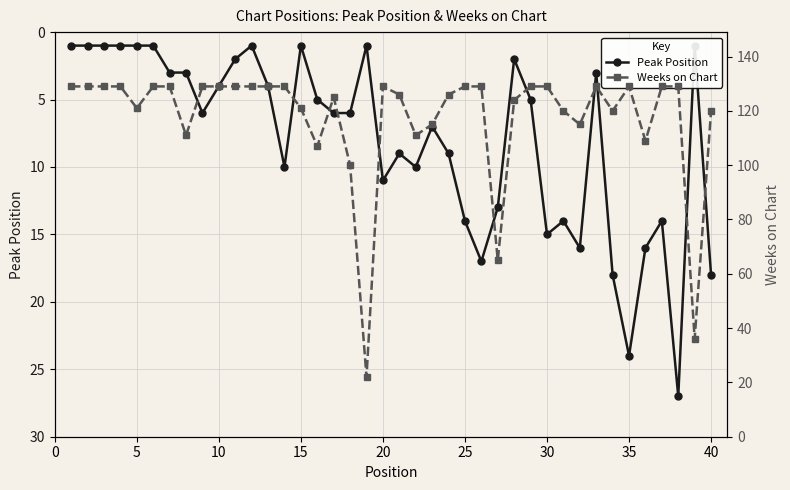

True or false: Peak Position and Weeks on Chart cross at least once.

False